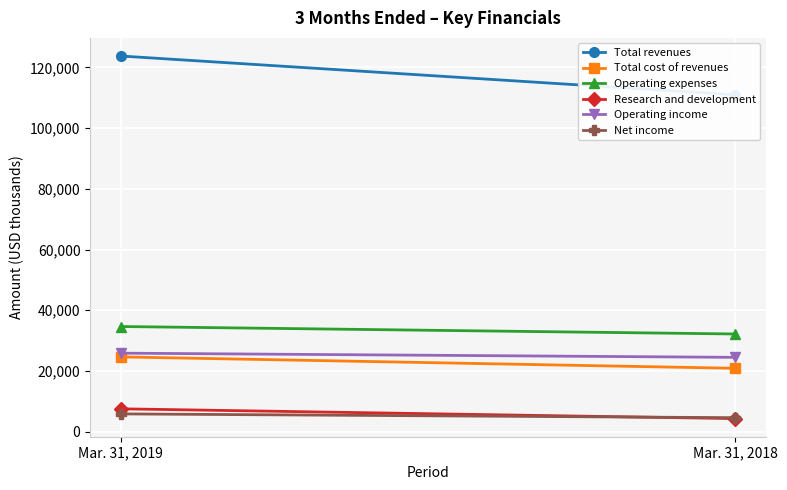

Read the Total cost of revenues value at Mar. 31, 2018, to the nearest 10.

20880